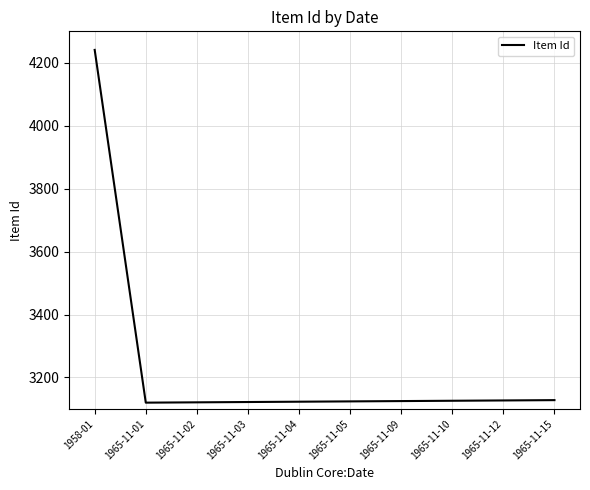

What is the difference between the maximum and minimum values?

1121